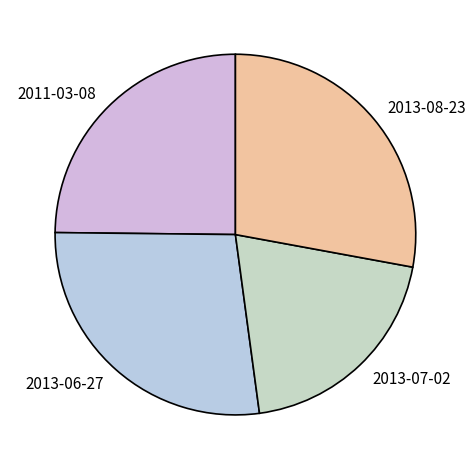

The 2013-08-23 slice represents 35% of the pie. True or false?

False